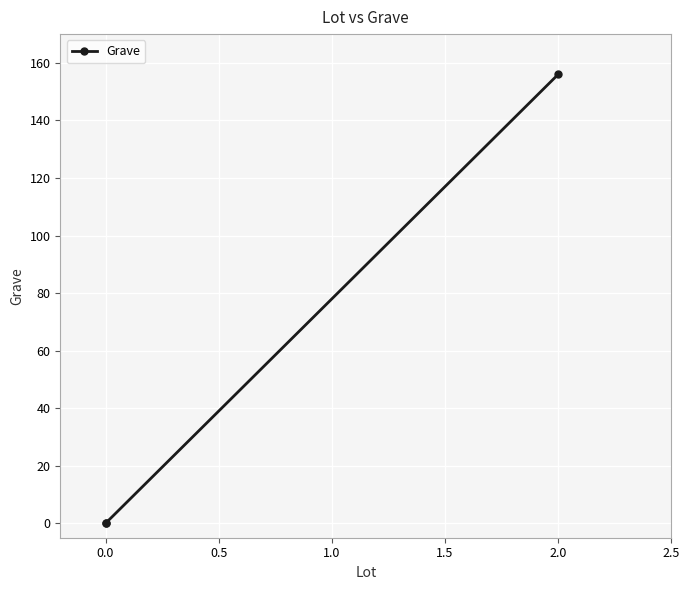

The value at 0.0 is 79. True or false?

False